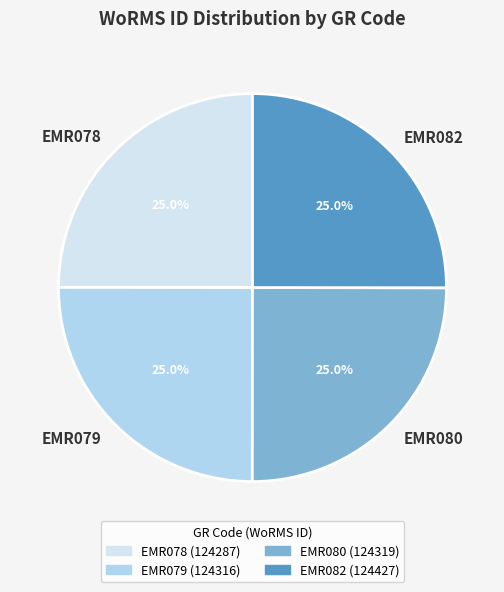

True or false: EMR080 accounts for 25% of the total.

True